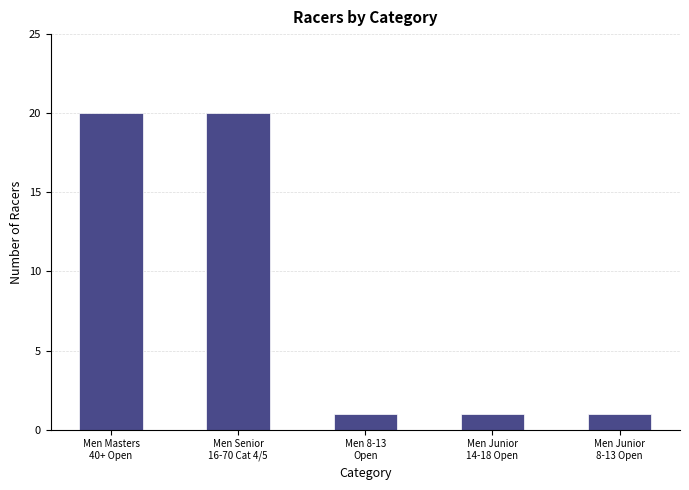

What is the label of the 3rd bar from the left?

Men 8-13
Open